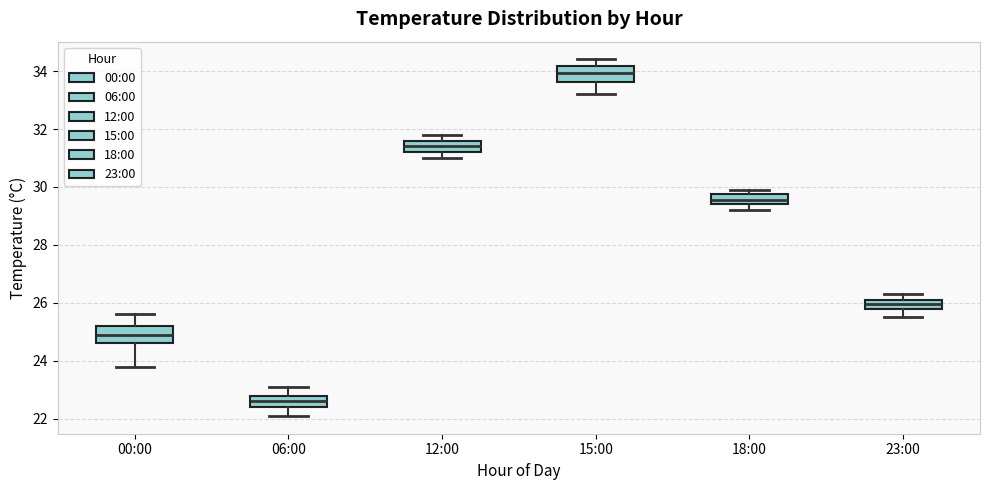

Which box has the lowest median line?

06:00